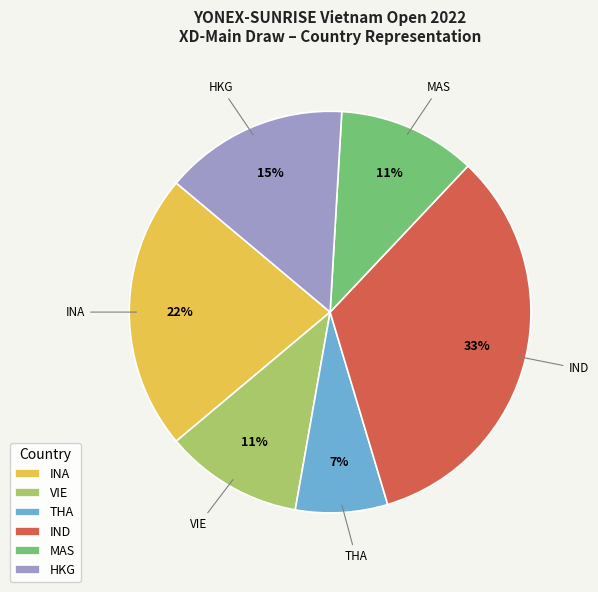

How many slices are in this pie chart?

6